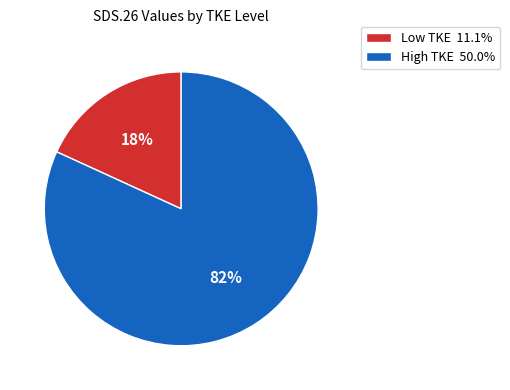

What is the majority slice?

High TKE